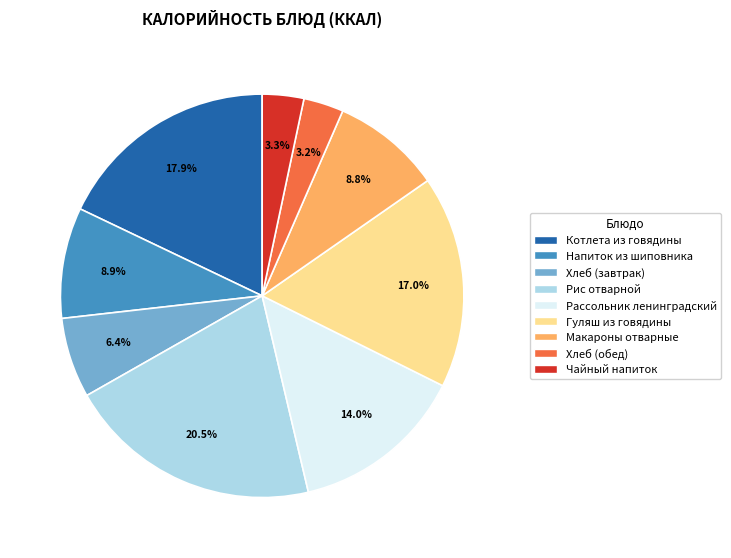

Between Напиток из шиповника and Хлеб (завтрак), which is larger?

Напиток из шиповника